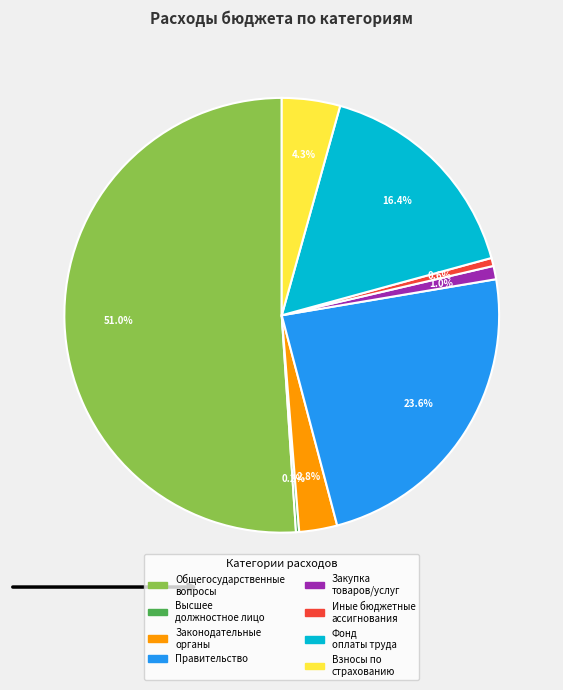

Is there a majority slice in this chart?

Yes